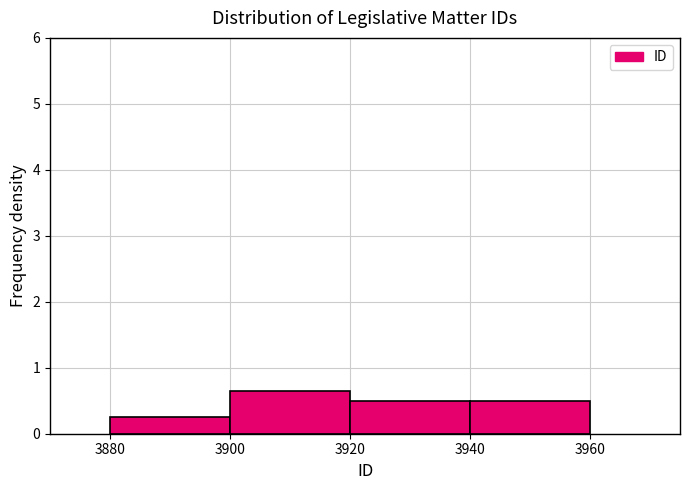

How tall is the bar that spans 3920 to 3940 on the x-axis? The values are not printed on the chart, so give them approximately, as read against the axis.

0.5